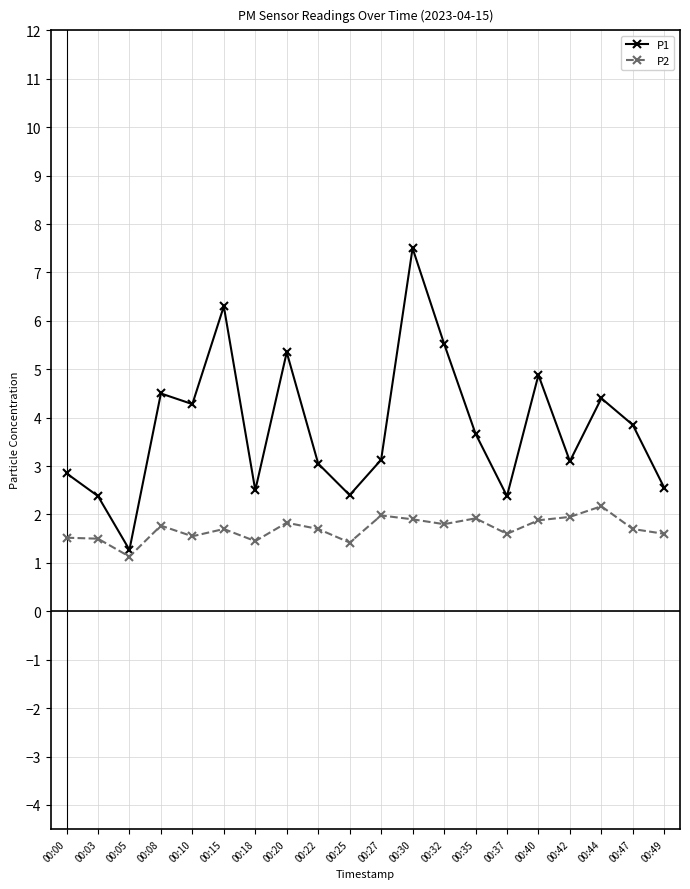

What is the minimum value shown in the chart?

1.1